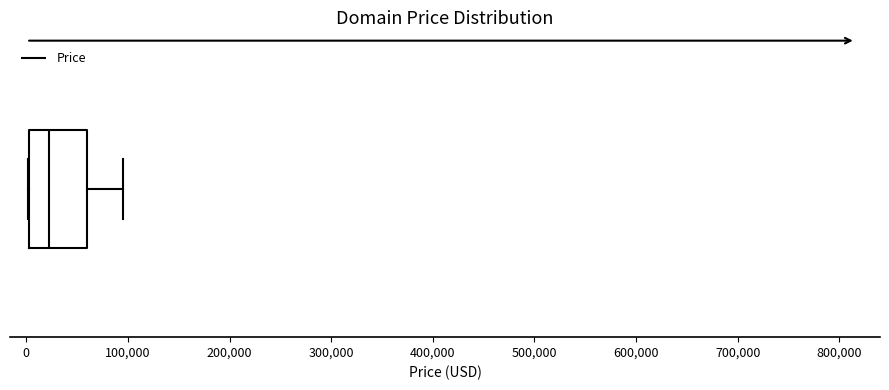

Read this box plot against the x-axis: the position of the median line, the range covered by the box, and the ends of both whiskers. The values are not printed on the chart, so give them approximately, as read against the axis.

median 20000, box 0 to 60000, whiskers 0 to 90000